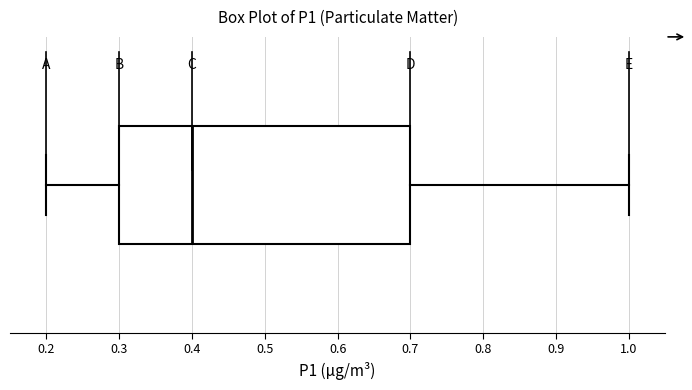

Read this box plot against the x-axis: the position of the median line, the range covered by the box, and the ends of both whiskers. The values are not printed on the chart, so give them approximately, as read against the axis.

median 0.4, box 0.3 to 0.7, whiskers 0.2 to 1.0